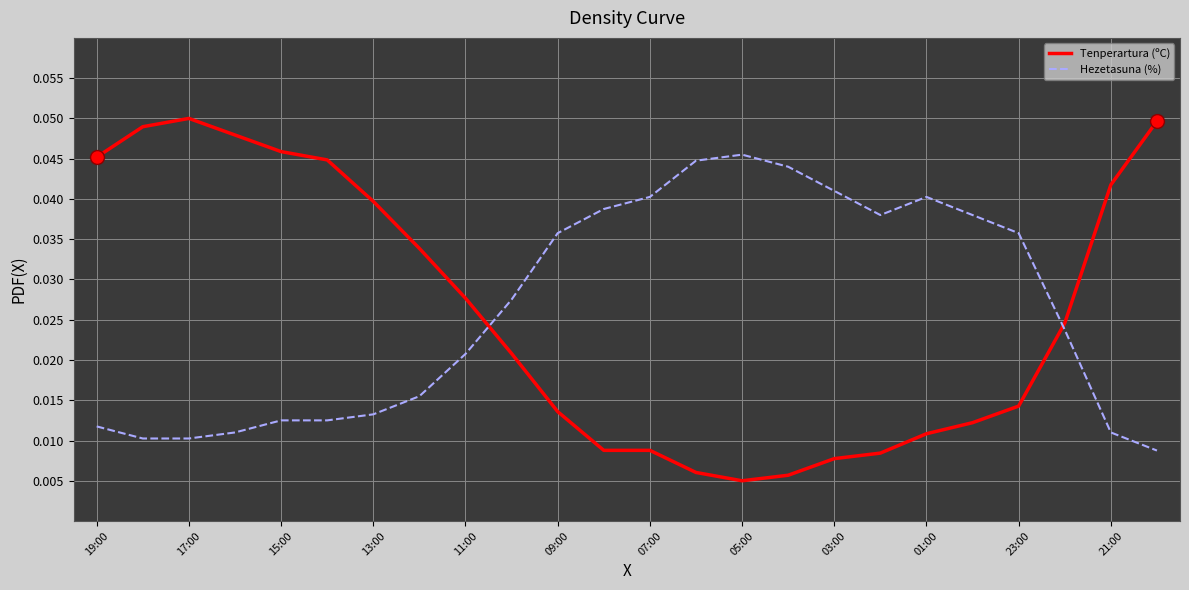

Which series has the widest spread of values?

Tenperartura (ºC)